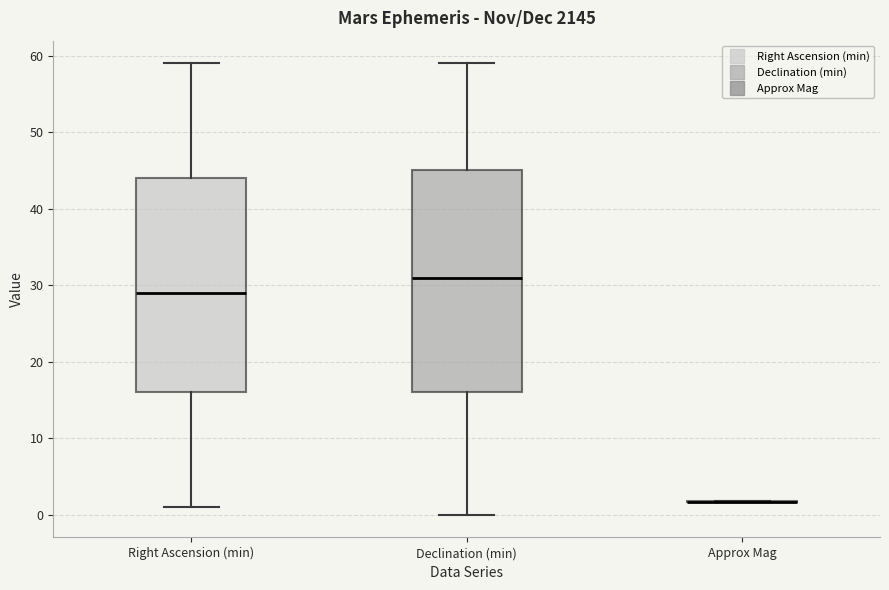

Comparing the boxes themselves (not the whiskers), which one is the tallest?

Declination (min)